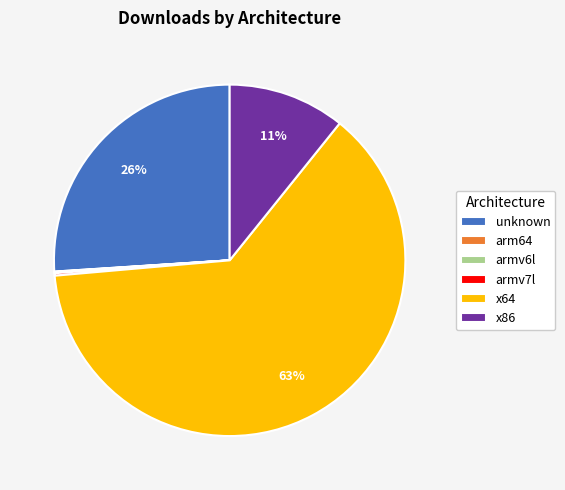

To the nearest percent, what is the average slice percentage?

17%